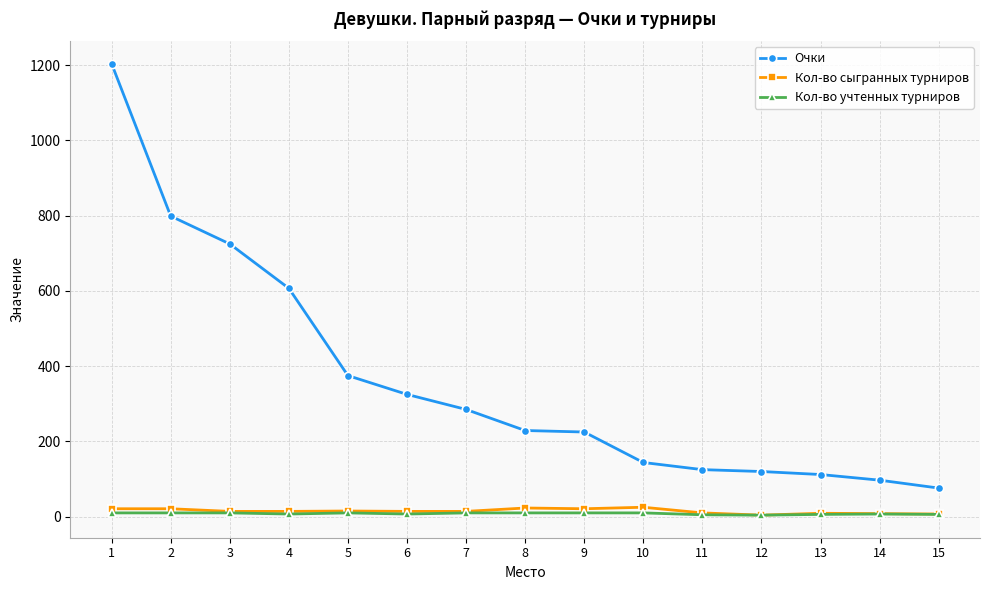

What is the maximum value shown in the chart?

1204